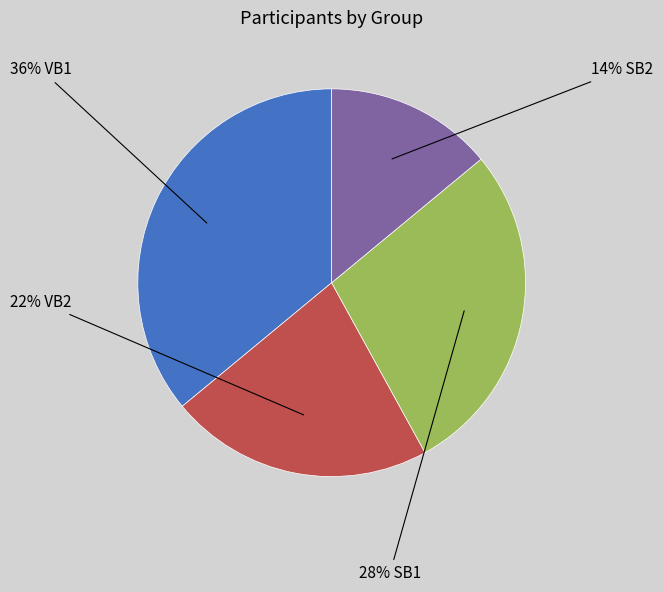

Does any single category account for the majority?

No